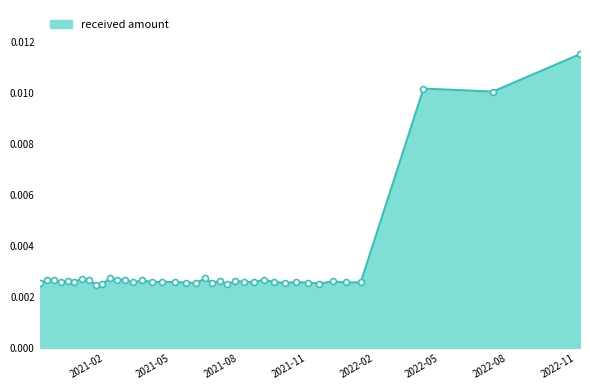

Does the chart have visible grid lines?

No